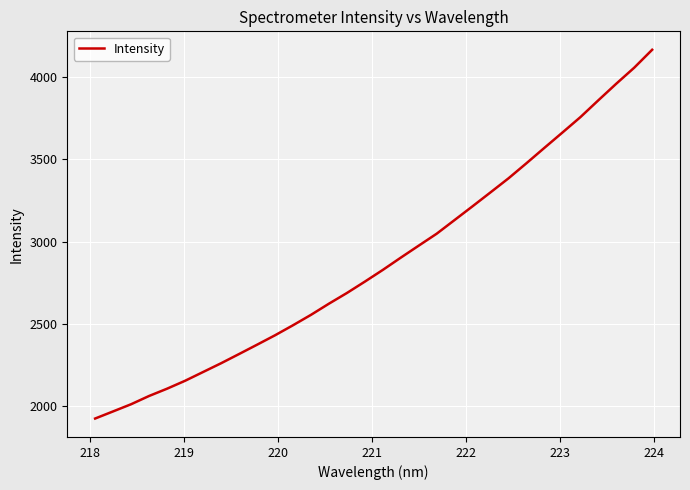

What is the greatest value displayed?

4165.8